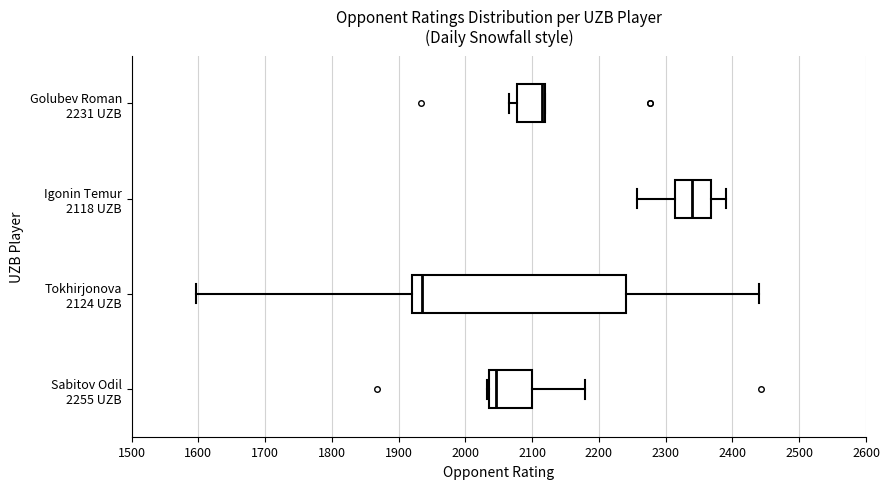

Reading bottom to top, read every box against the x-axis: the position of its median line, the range the box covers, and the ends of its whiskers. The values are not printed on the chart, so give them approximately, as read against the axis.

Sabitov Odil 2255 UZB: median 2050, box 2040 to 2100, whiskers 2030 to 2180
Tokhirjonova 2124 UZB: median 1940, box 1920 to 2240, whiskers 1600 to 2440
Igonin Temur 2118 UZB: median 2340, box 2310 to 2370, whiskers 2260 to 2390
Golubev Roman 2231 UZB: median 2110, box 2080 to 2120, whiskers 2070 to 2120